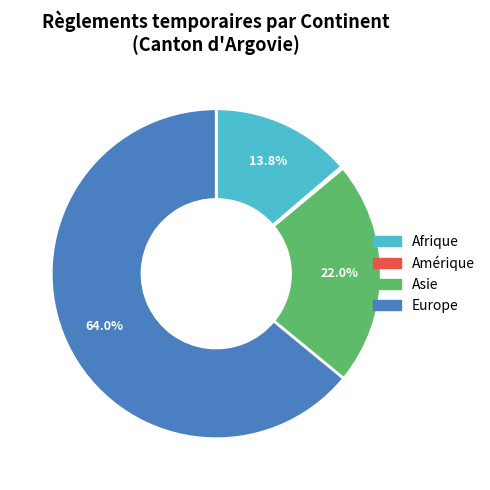

To the nearest percent, what is the difference between the largest and smallest slice percentages?

64%